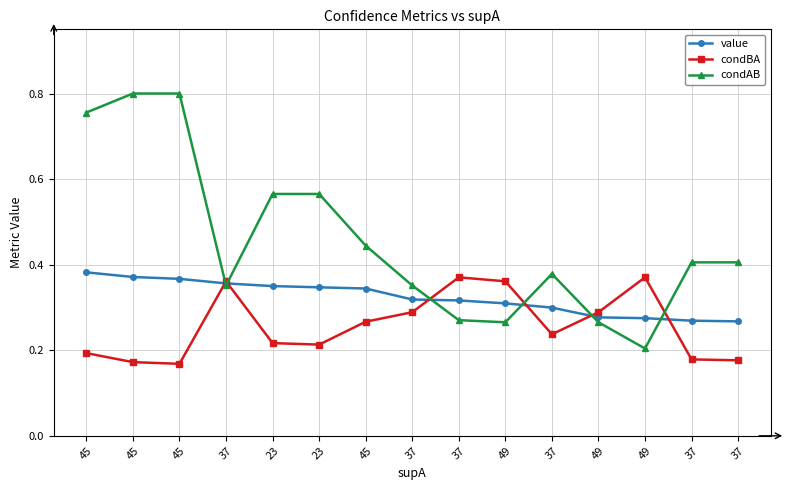

Is this an area chart (filled region under the line)?

No